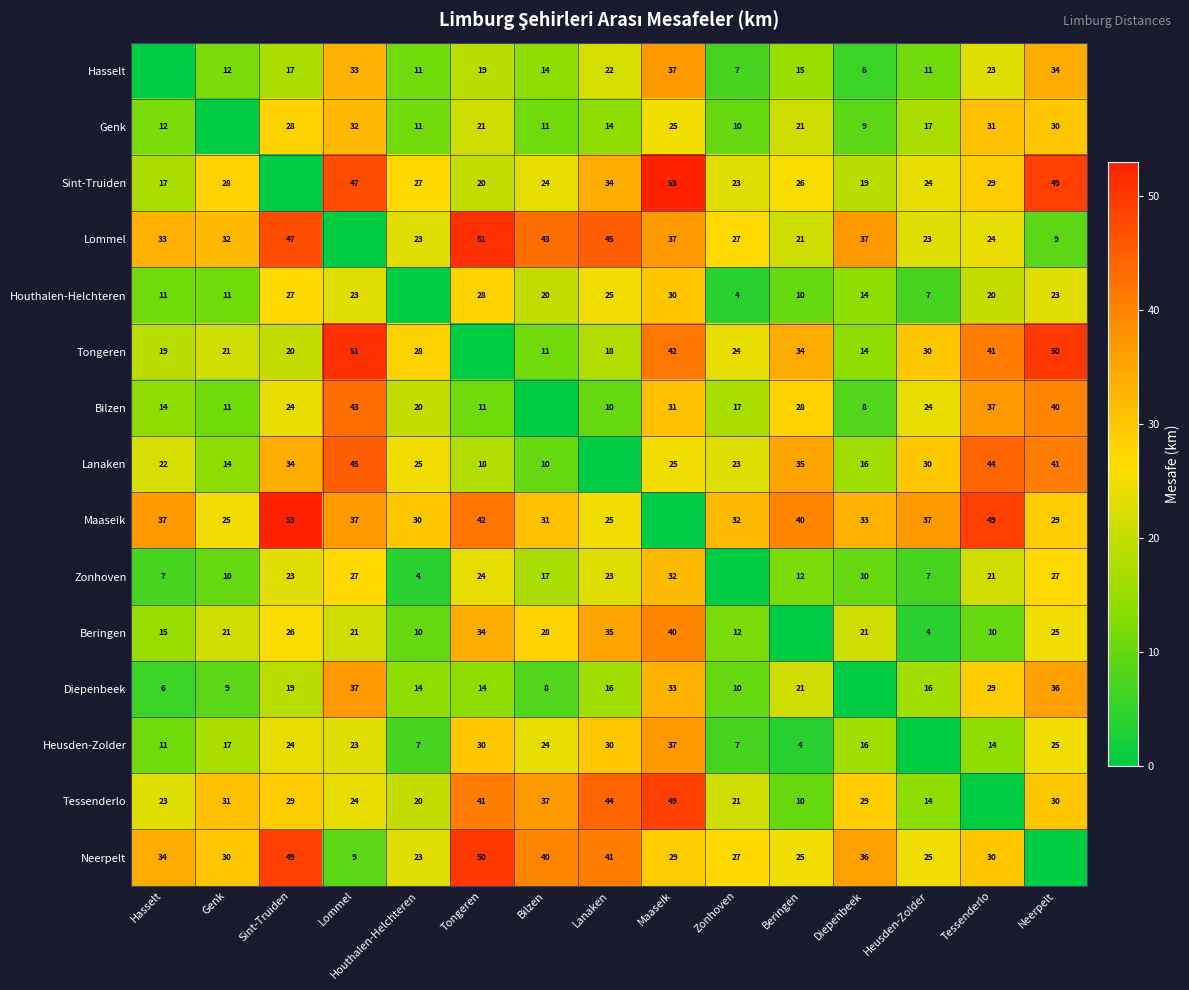

The Heusden-Zolder series shows 25 at Neerpelt. True or false?

True